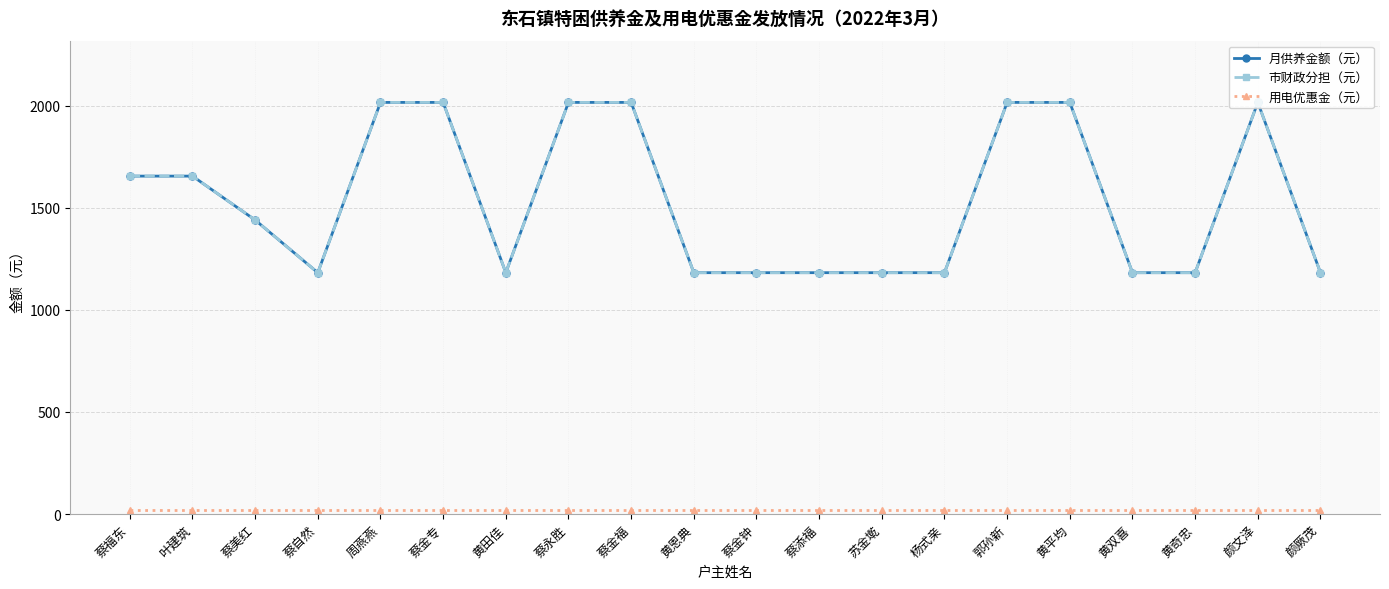

What is the sum of all 市财政分担（元） values?

30682